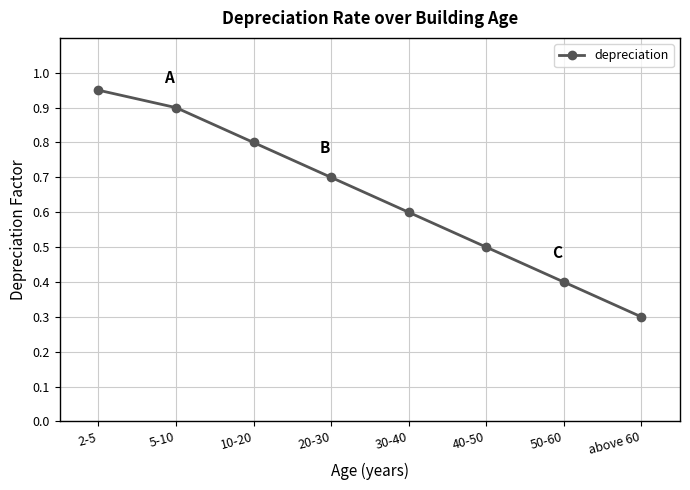

What is the value of the 8th point from the left?

0.3